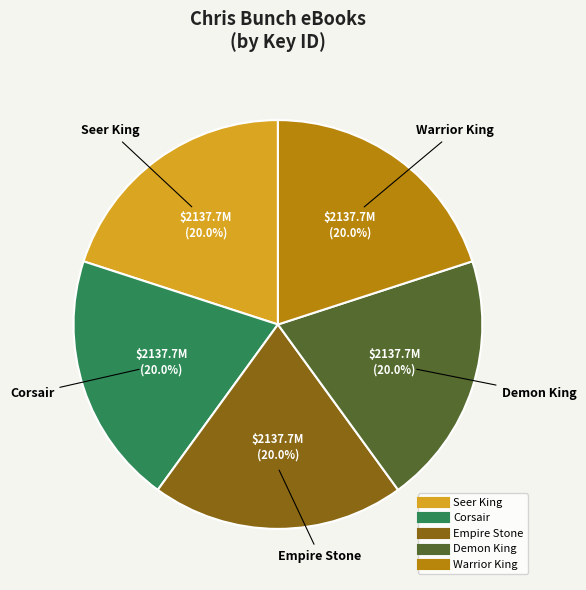

What is the ratio of the value at Seer King to the value at Warrior King?

1.0